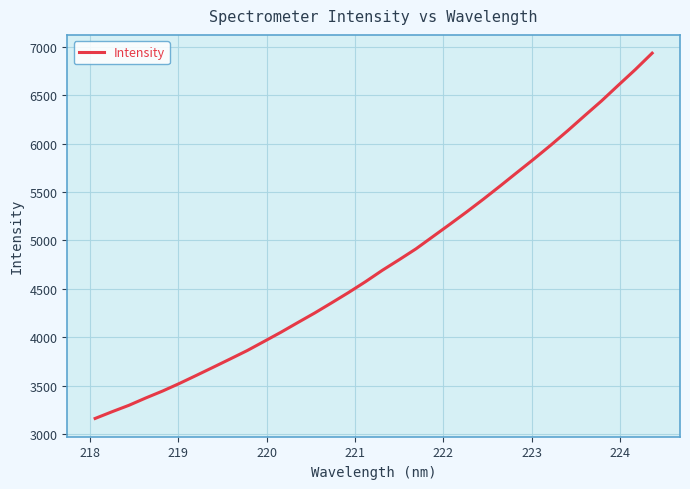

How many values exceed 4690?

17